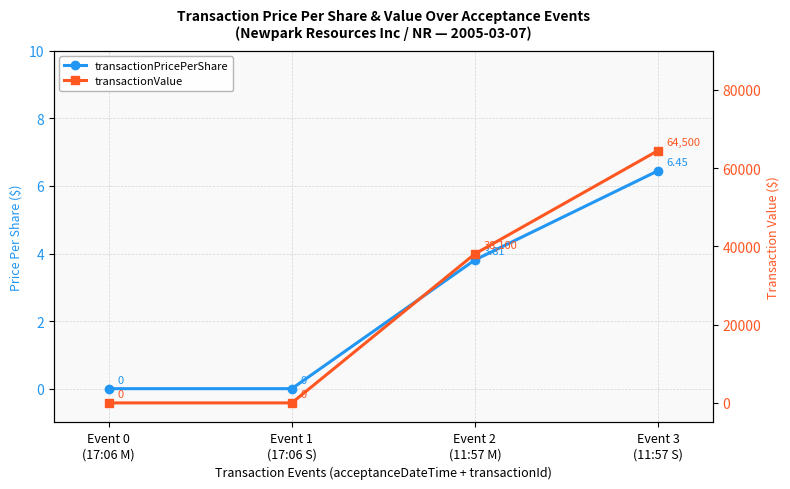

What is the label of the 1st point from the left?

Event 0
(17:06 M)